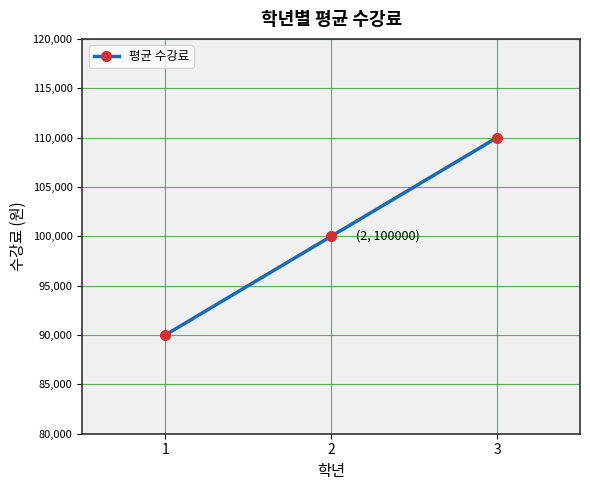

True or false: the data shows 44757 at 3.

False